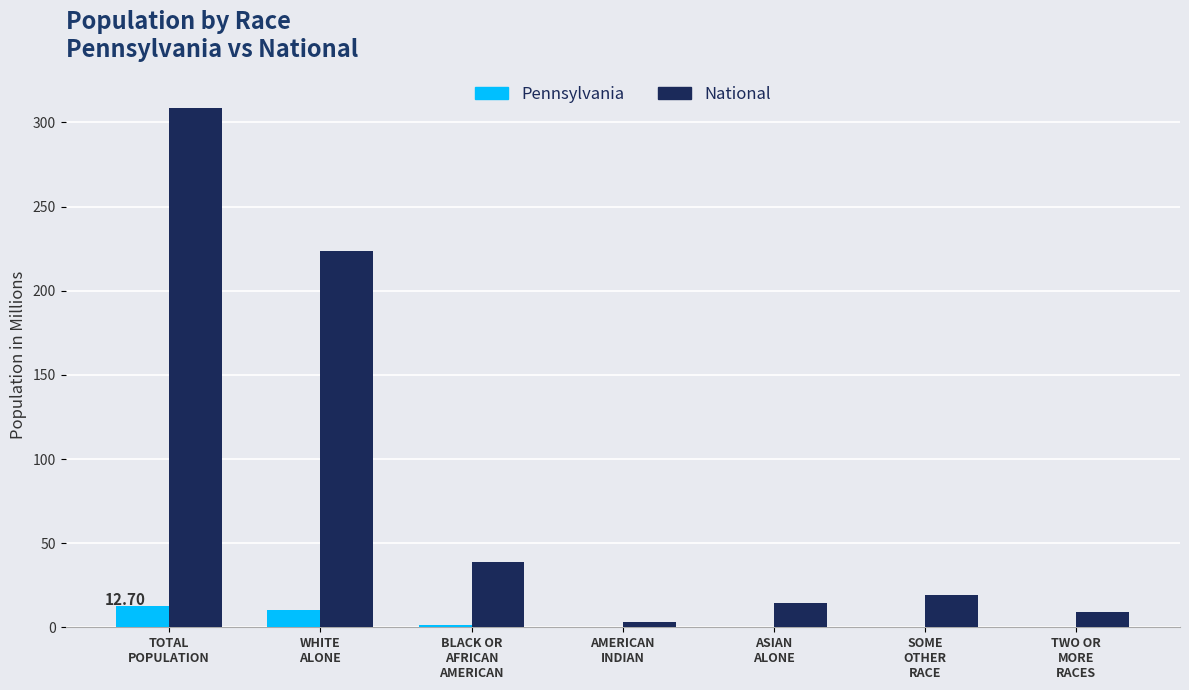

Is the value of National at TOTAL
POPULATION greater than the value of Pennsylvania at AMERICAN
INDIAN?

Yes